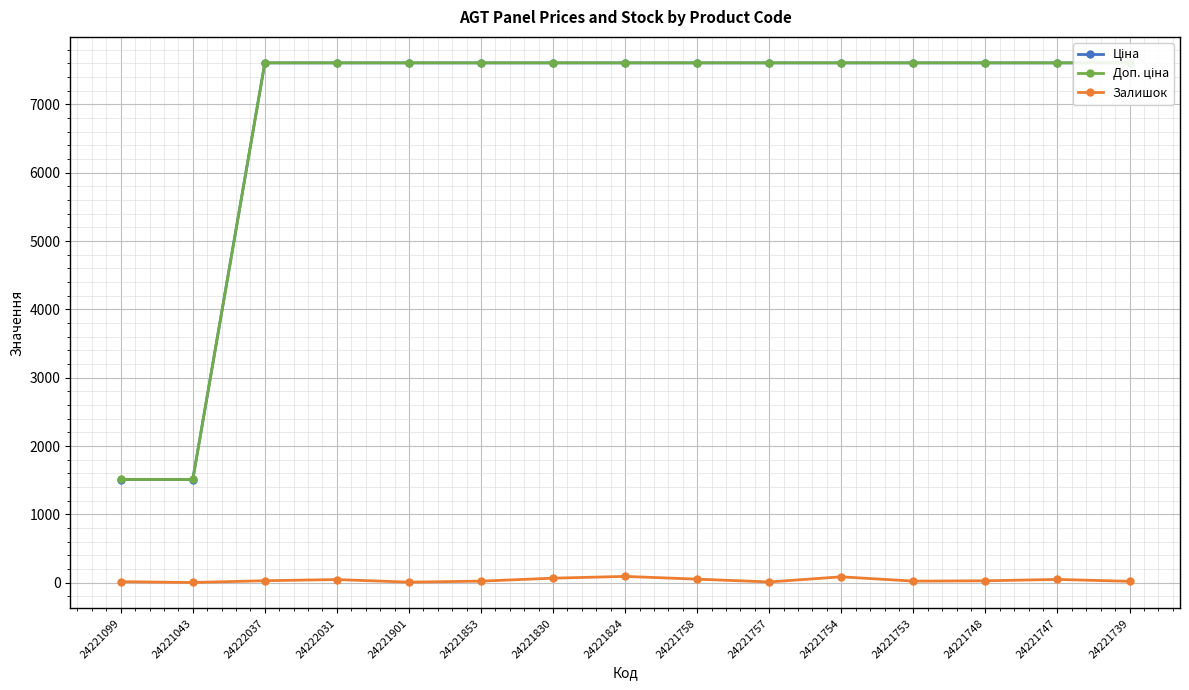

Which label corresponds to the largest value in the chart?

24222037